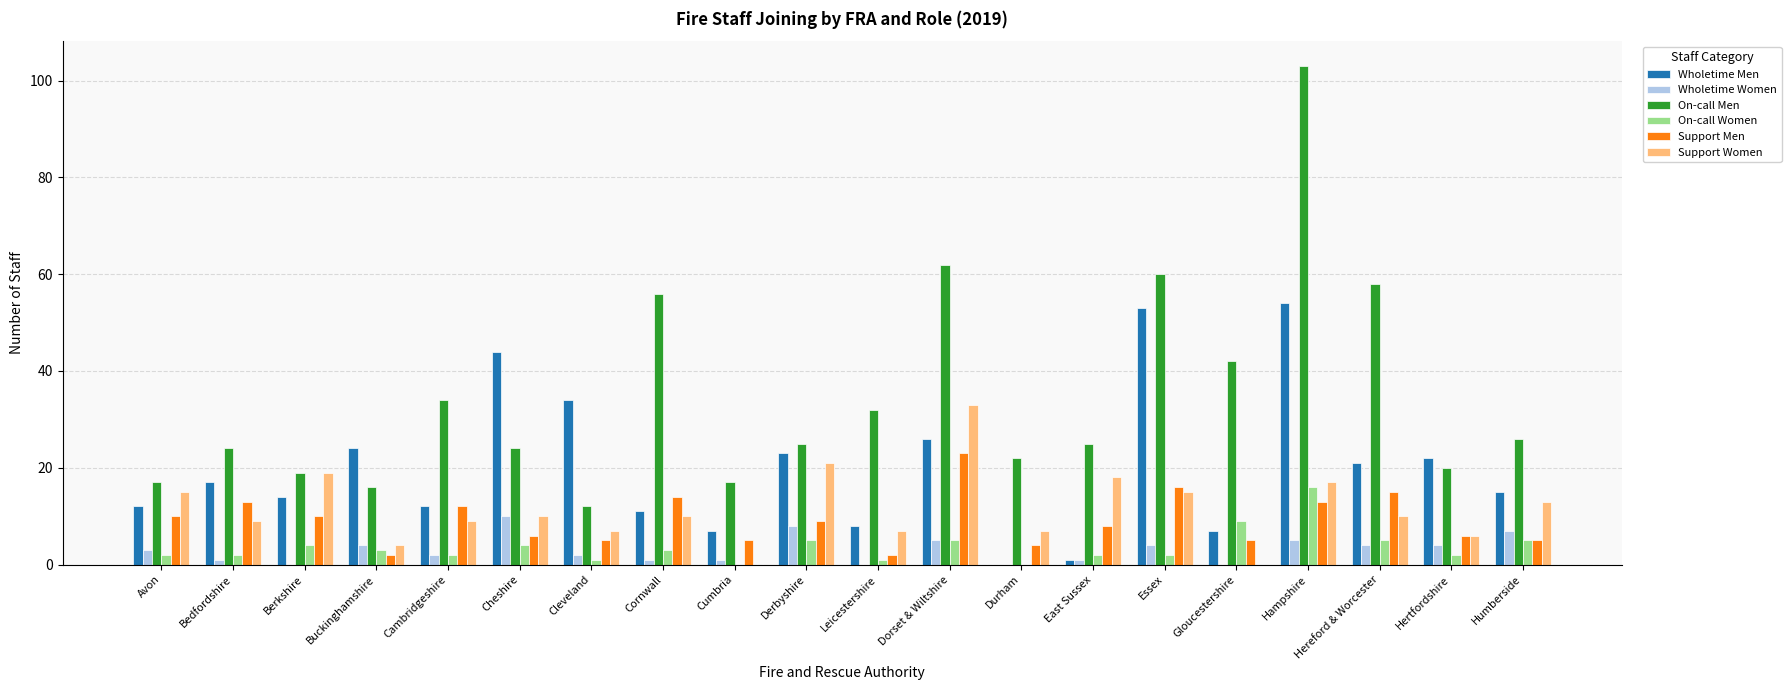

At which category does the chart reach its peak across all series?

Hampshire